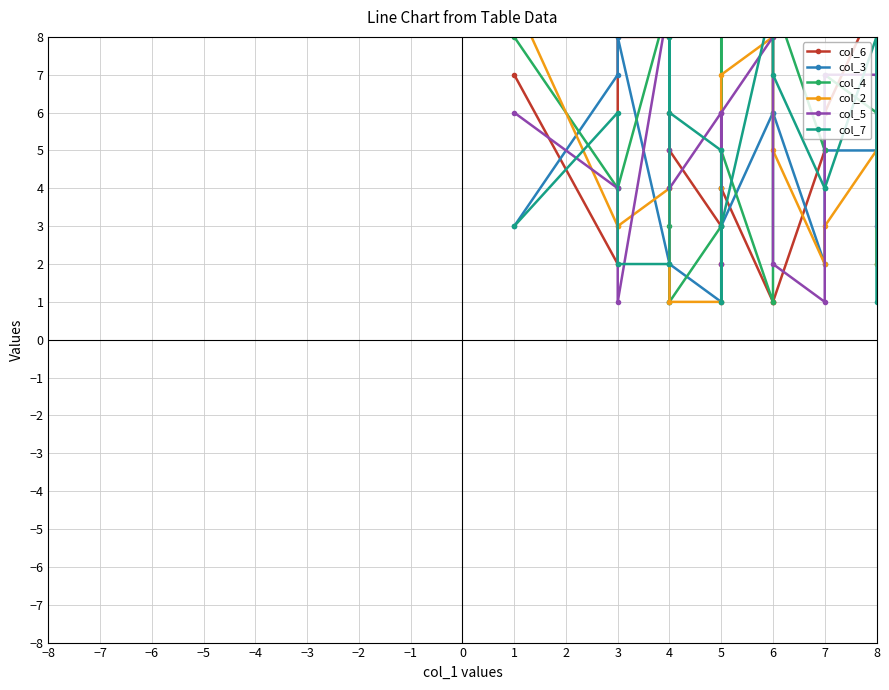

What are all the series names shown in the legend?

col_6, col_3, col_4, col_2, col_5, col_7